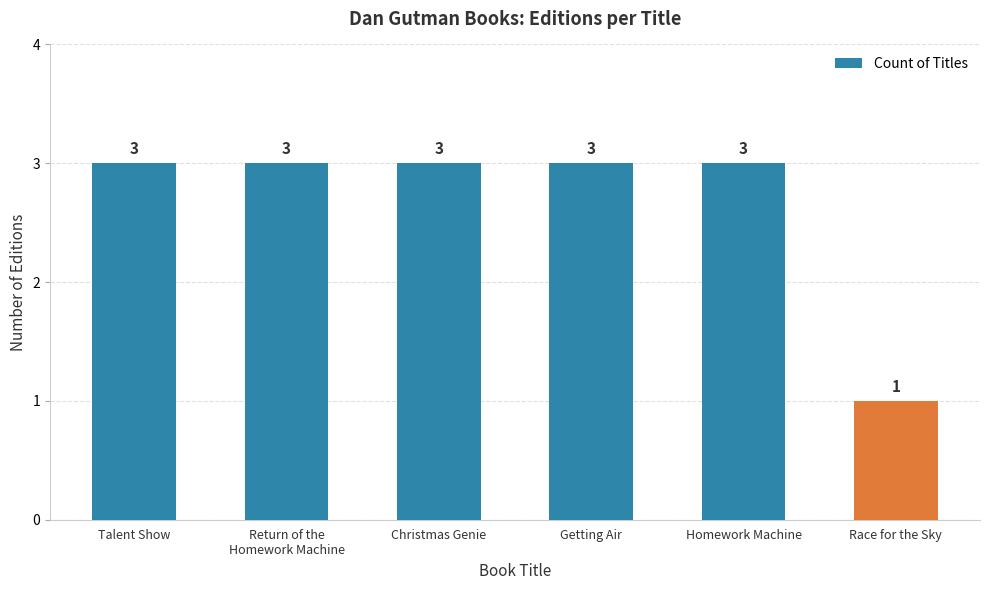

What is the sum of all values?

16